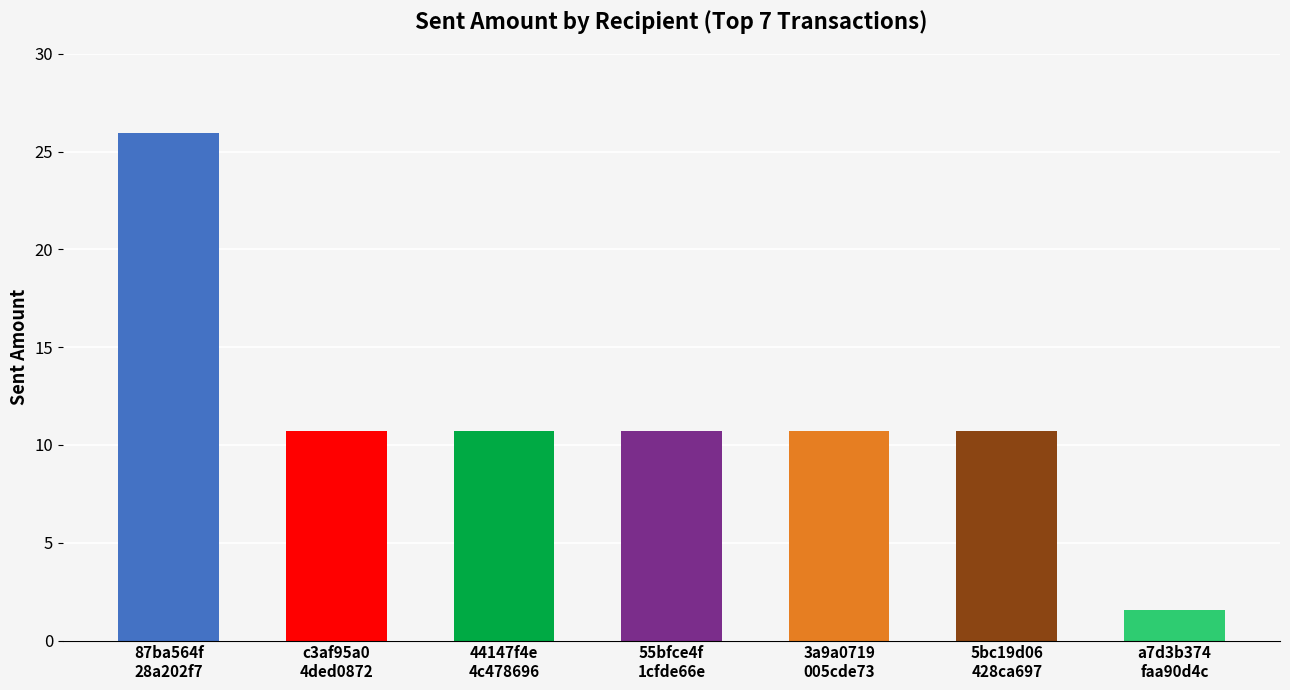

The chart shows a value of 4.3 at 55bfce4f
1cfde66e. True or false?

False